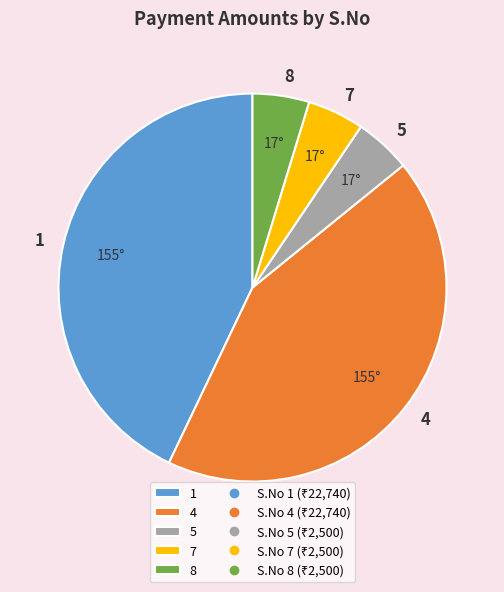

Is 5 the majority of the pie?

No